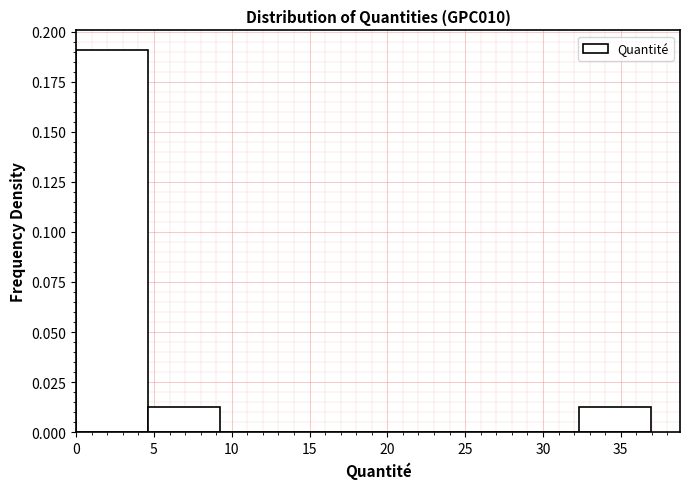

Over which range of the x-axis is the bar tallest?

0.0 to 4.5